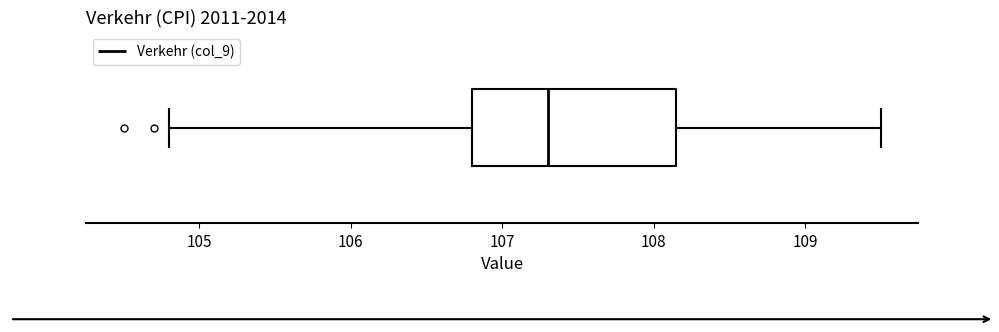

Where is the right edge of the box on the x-axis? The values are not printed on the chart, so give them approximately, as read against the axis.

108.2